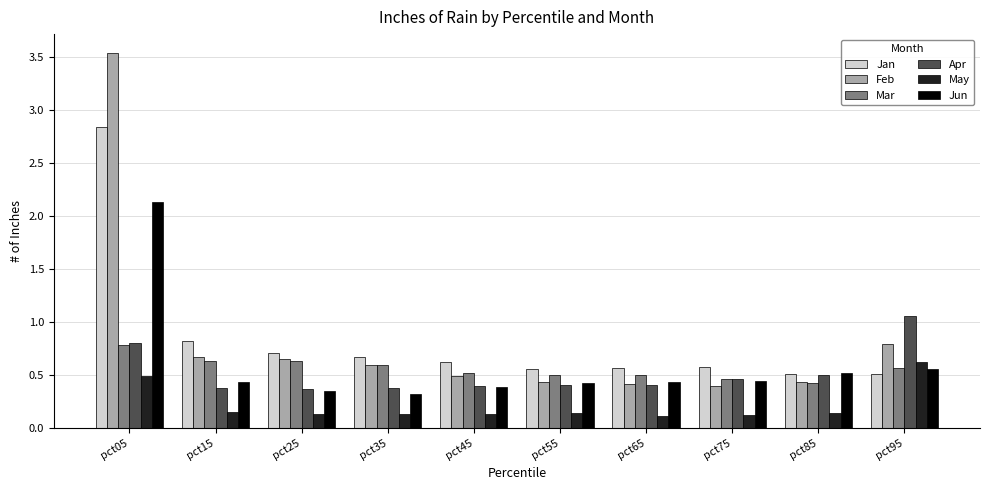

At how many categories does at least one series exceed 2?

1